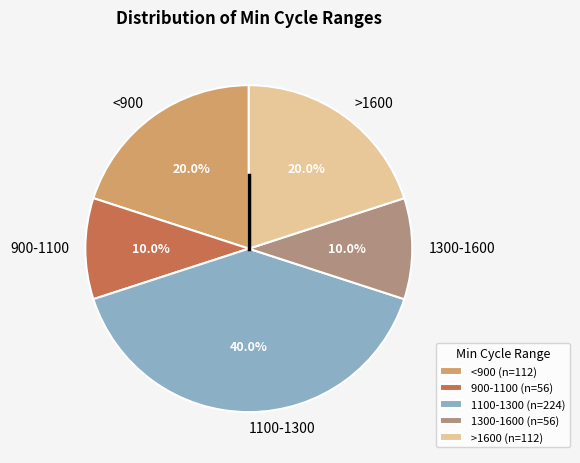

What portion of the pie excludes <900?

80.0%